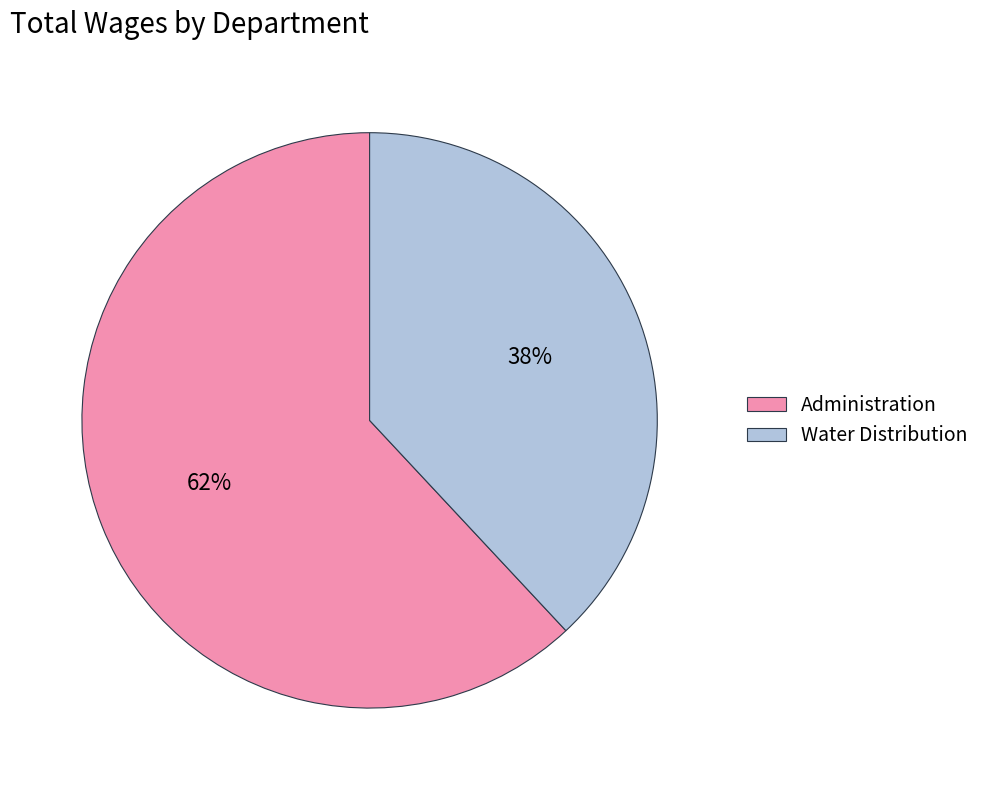

Approximately how many times larger is the value at Administration compared to Water Distribution?

1.6